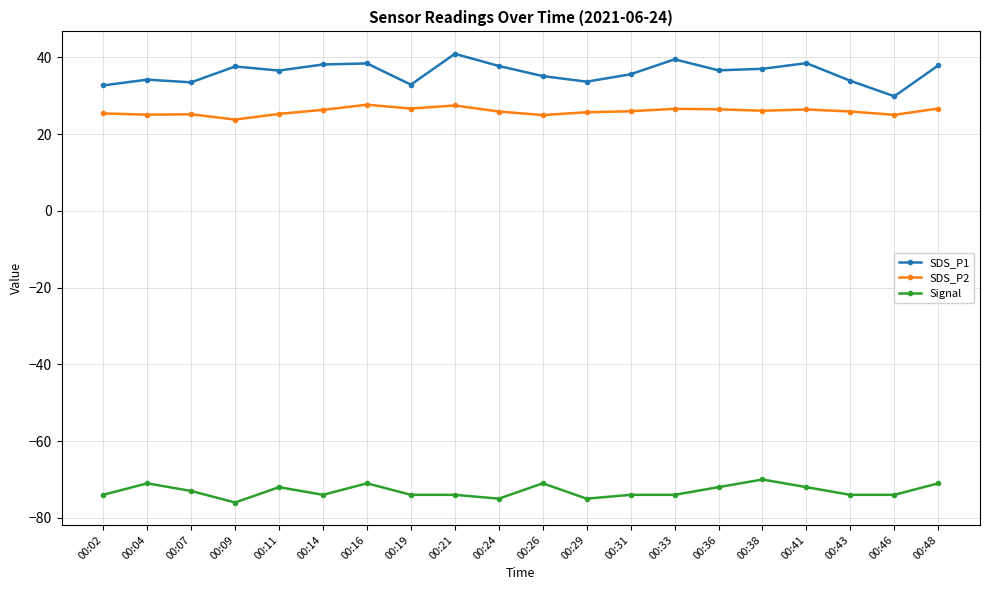

The SDS_P1 series shows 37.9 at 00:48. True or false?

True